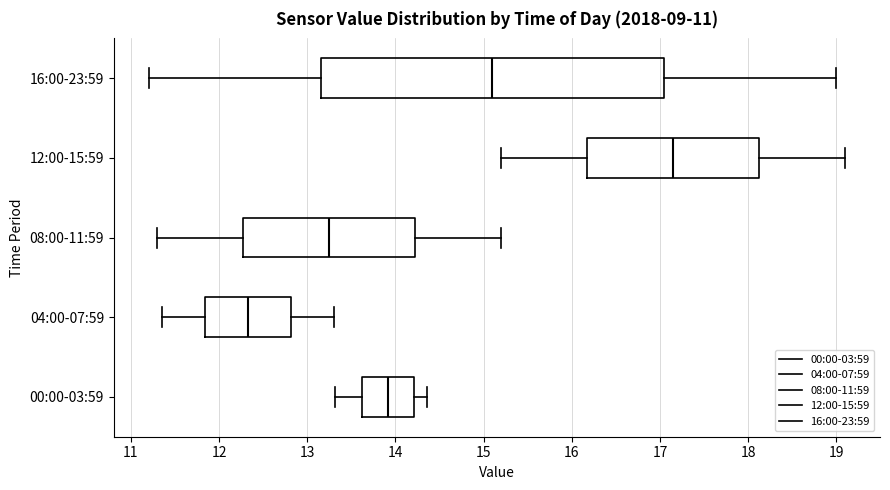

Which box's median line is the furthest to the right?

12:00-15:59